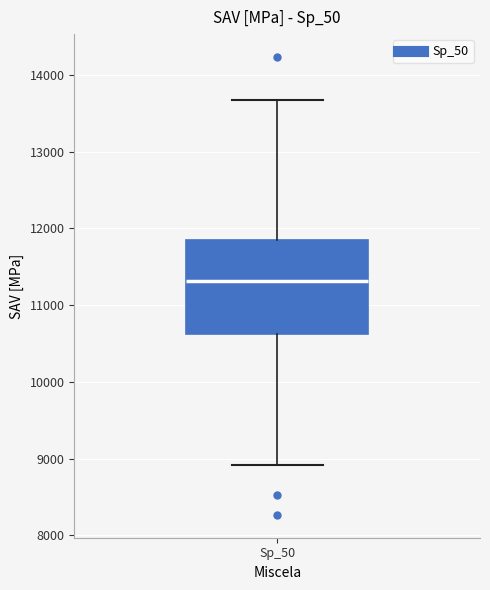

Read this box plot against the y-axis: the position of the median line, the range covered by the box, and the ends of both whiskers. The values are not printed on the chart, so give them approximately, as read against the axis.

median 11300, box 10600 to 11800, whiskers 8900 to 13700